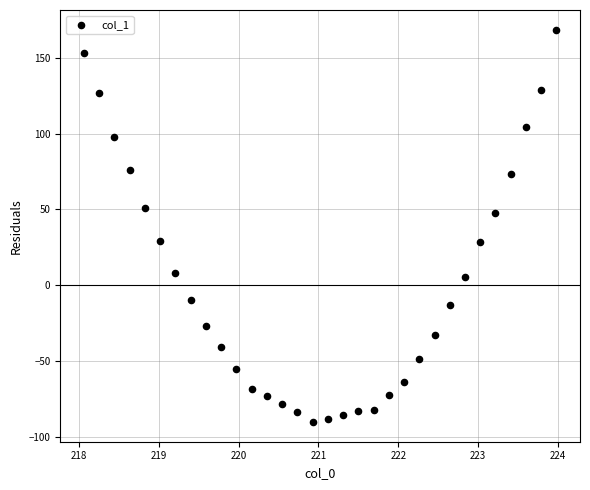

What is the range of X values (max minus min)?

5.9